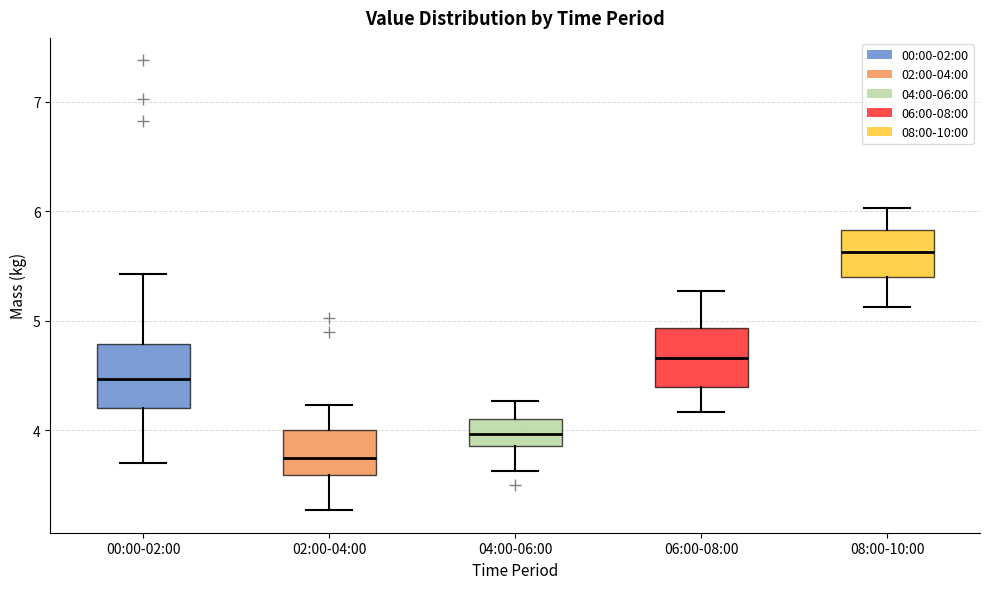

Reading left to right, read every box against the y-axis: the position of its median line, the range the box covers, and the ends of its whiskers. The values are not printed on the chart, so give them approximately, as read against the axis.

00:00-02:00: median 4.5, box 4.2 to 4.8, whiskers 3.7 to 5.4
02:00-04:00: median 3.8, box 3.6 to 4.0, whiskers 3.3 to 4.2
04:00-06:00: median 4.0, box 3.9 to 4.1, whiskers 3.6 to 4.3
06:00-08:00: median 4.7, box 4.4 to 4.9, whiskers 4.2 to 5.3
08:00-10:00: median 5.6, box 5.4 to 5.8, whiskers 5.1 to 6.0